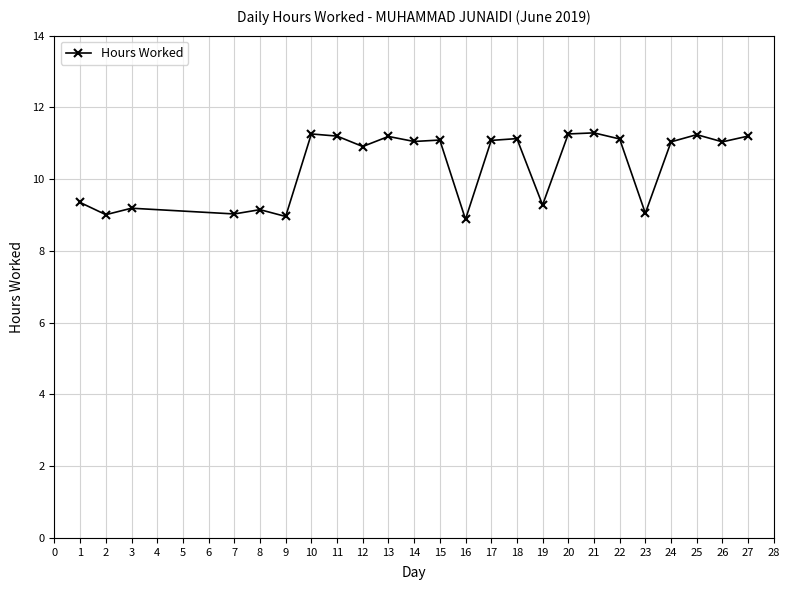

True or false: there are more than 0 points higher than both neighbors.

True